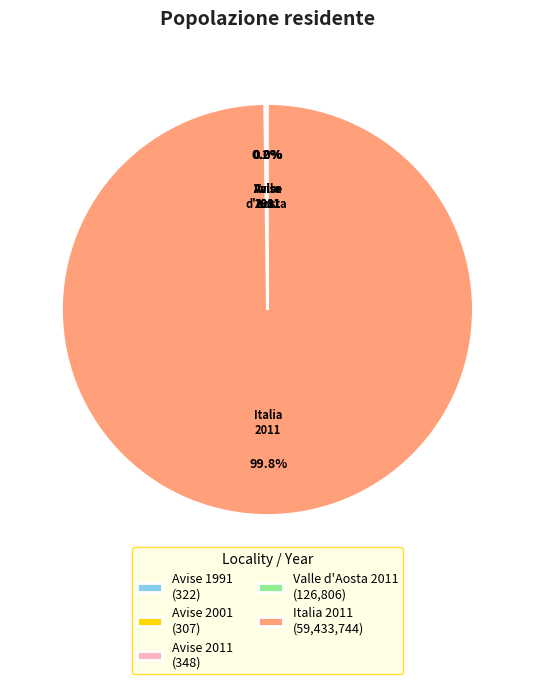

Is there a majority slice in this chart?

Yes